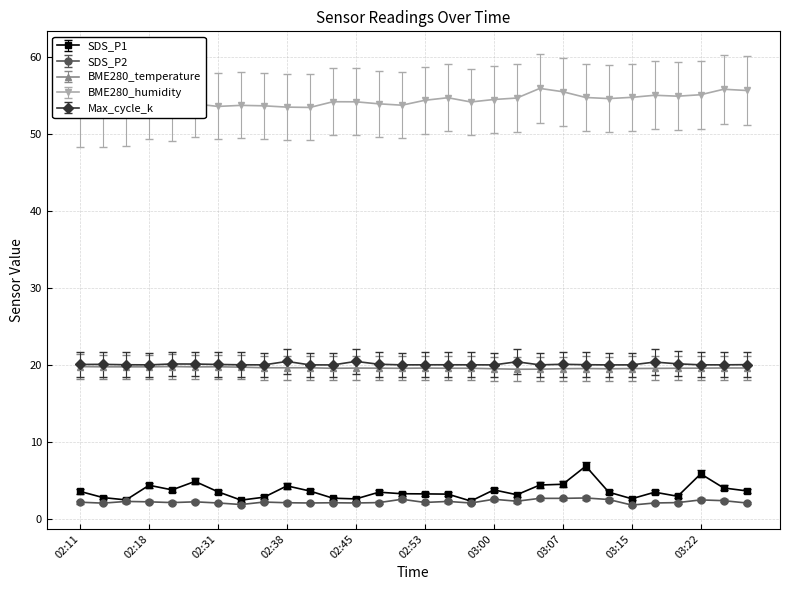

What position from the right is 03:27?

1